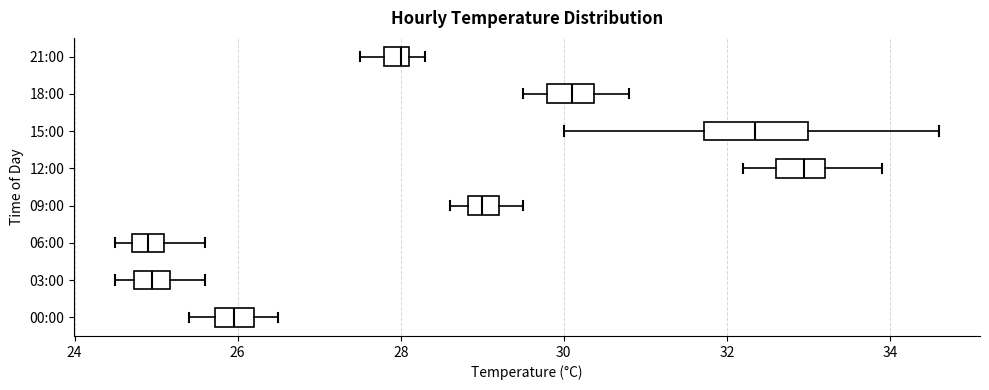

Where is the right edge of the box for 21:00 on the x-axis? The values are not printed on the chart, so give them approximately, as read against the axis.

28.2